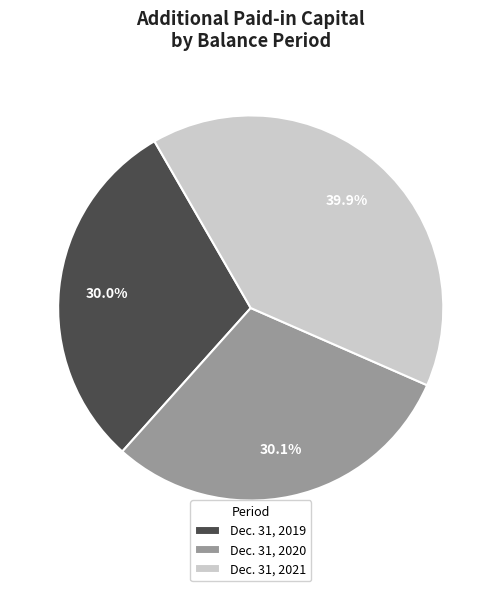

Is it true that Dec. 31, 2019 is 17% of the pie?

False